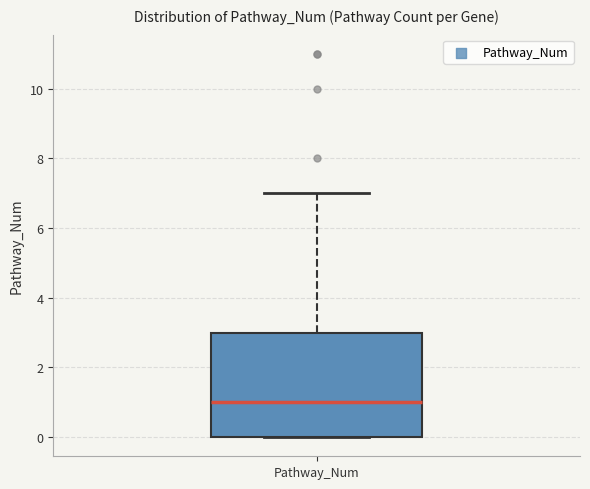

Transcribe this box plot: give where the median line is, the range the box spans, and where the two whiskers end, as read against the y-axis. The values are not printed on the chart, so give them approximately, as read against the axis.

median 1, box 0 to 3, whiskers 0 to 7